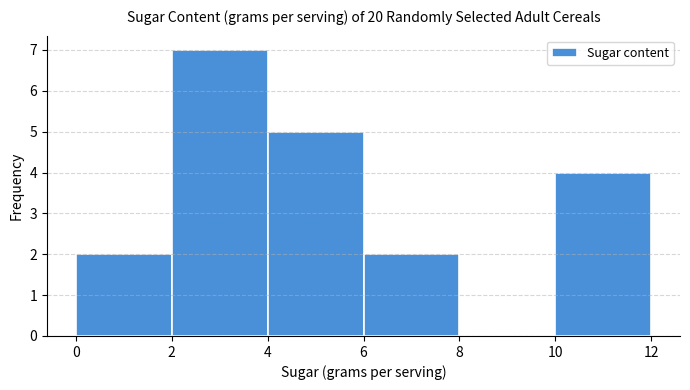

Reading left to right, transcribe this chart: for each bar, give the range it covers on the x-axis and its height. The values are not printed on the chart, so give them approximately, as read against the axis.

0 to 2: 2
2 to 4: 7
4 to 6: 5
6 to 8: 2
8 to 10: 0
10 to 12: 4